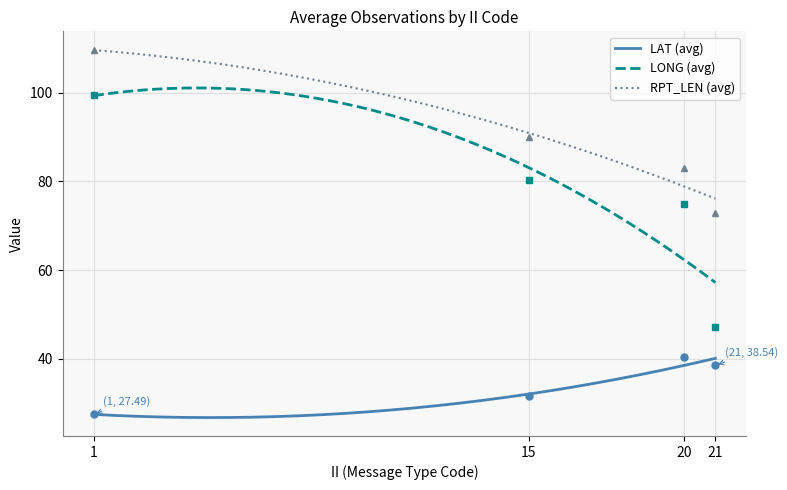

What is the minimum value for RPT_LEN (avg)?

76.1